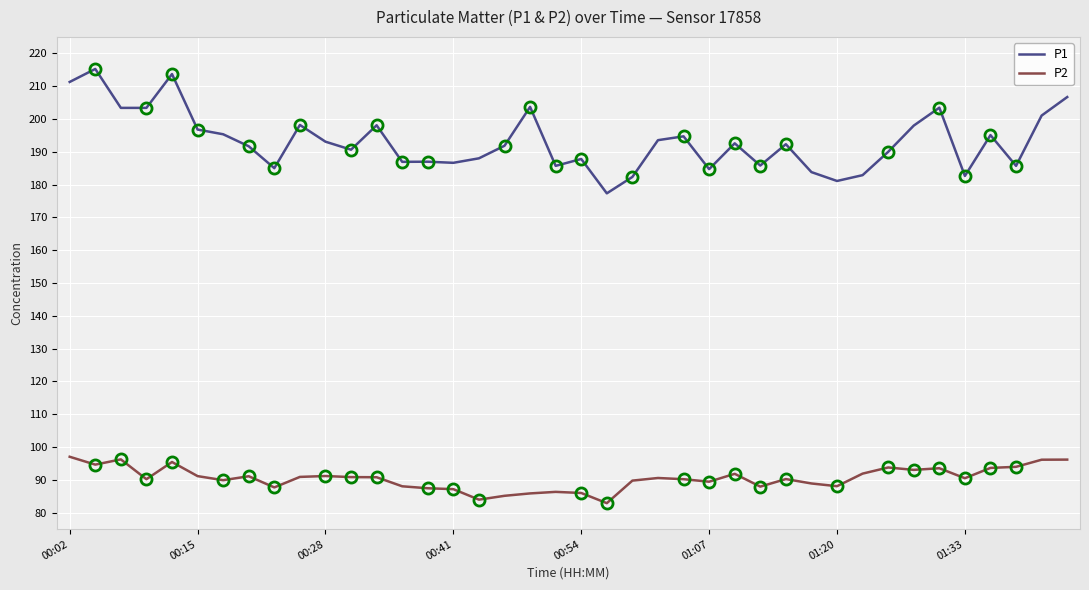

Rank the series by their average value, from highest to lowest.

P1, P2